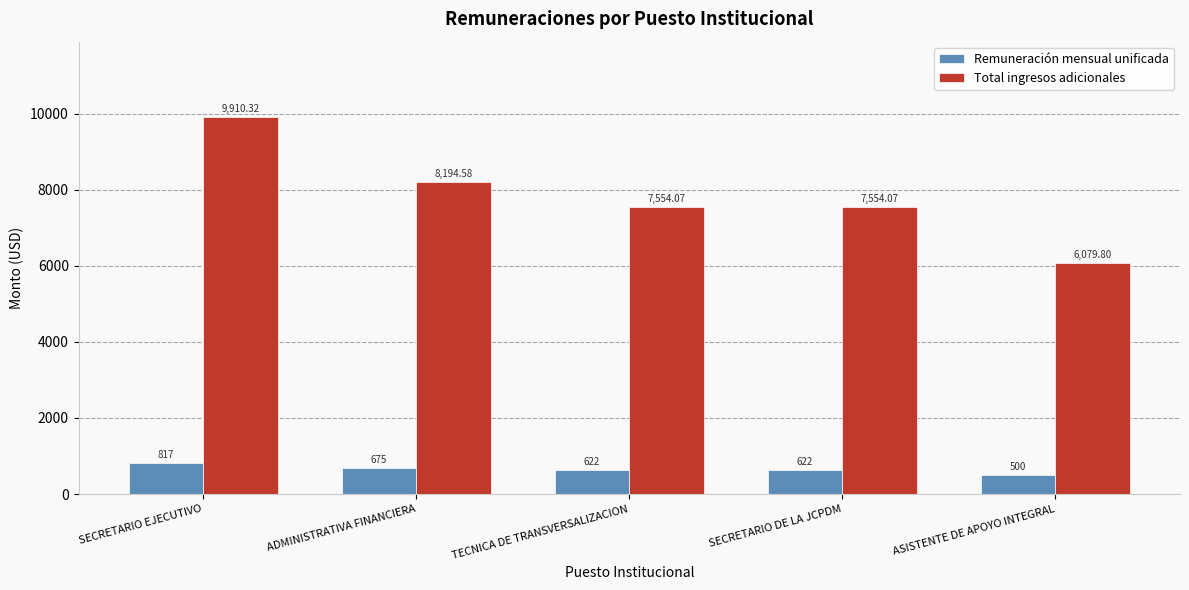

Is the value of Remuneración mensual unificada at SECRETARIO DE LA JCPDM greater than the value of Total ingresos adicionales at ASISTENTE DE APOYO INTEGRAL?

No